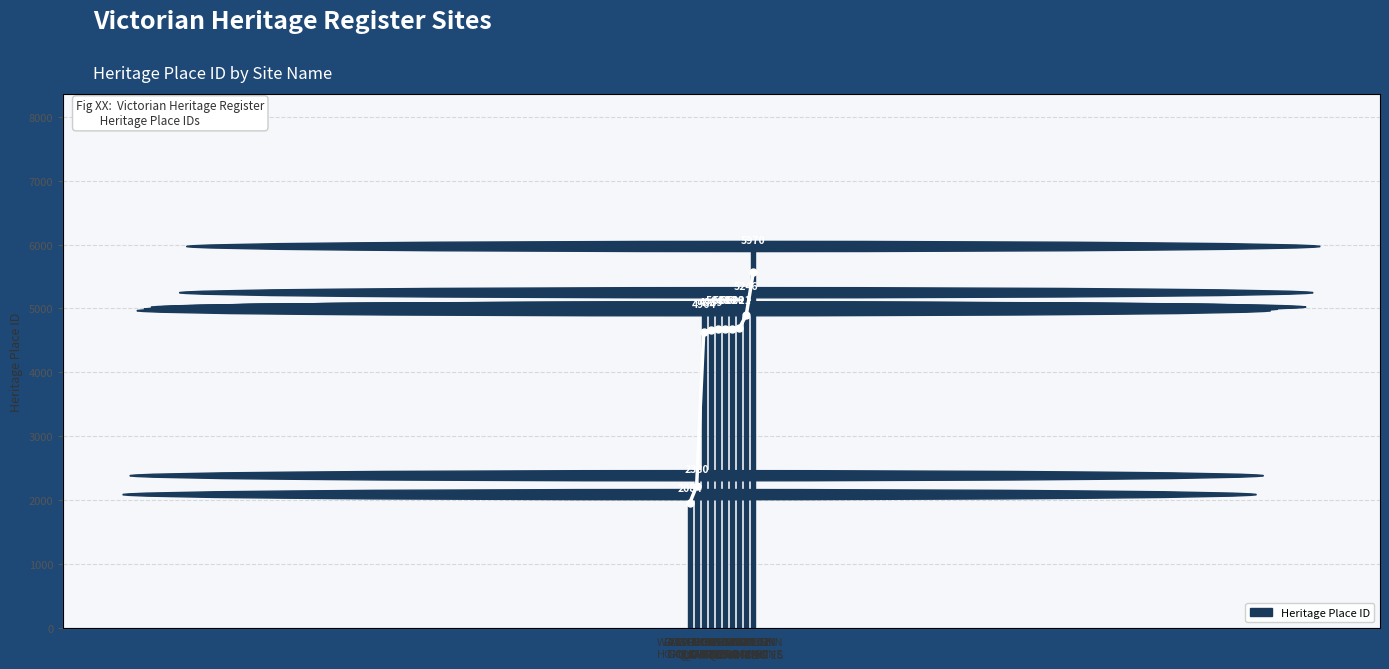

Rank the categories by ID Trend value from highest to lowest.

RED ROBIN
GOLD MINE, NEW MOON
QUARTZ SITES, NINE MILE
GOLD MINE, NORTH BRITISH
GOLD MINE, SPECIMEN GULLY
QUARTZ MINING, SPRING GULLY
QUARTZ MINES, MALDON STATE
BATTERY, RAGGEDY LEAD
GOLD MINING, WATTLE GULLY
GOLD MINE, GLENFINE
HOMESTEAD